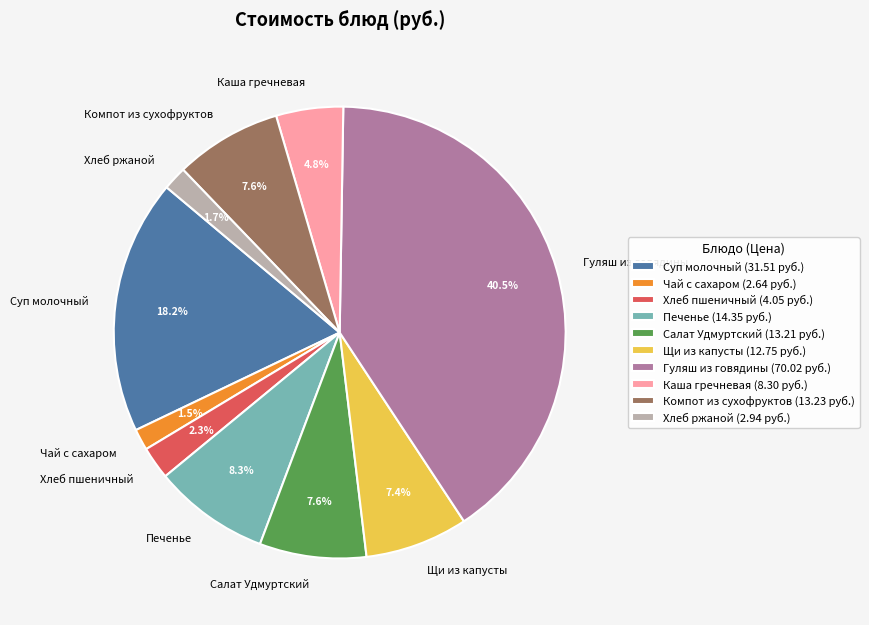

Does Щи из капусты represent more than half of the total?

No